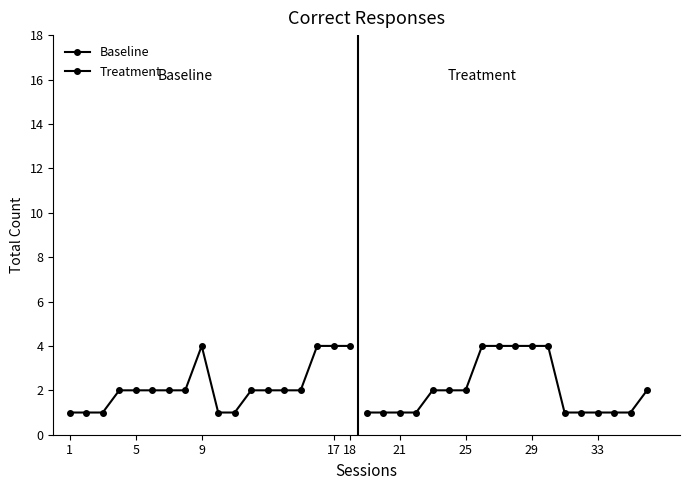

Which category has the lowest value in the Baseline series?

1